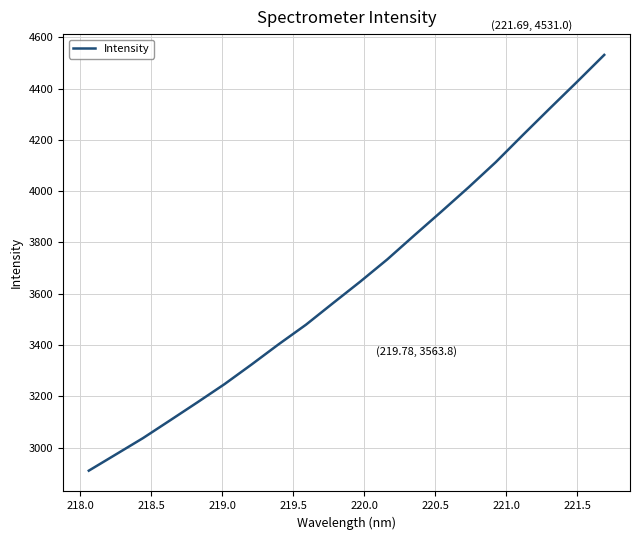

Reading right to left, list all the values displayed in this chart.

4531.0	4426.3	4323.2	4219.0	4113.1	4015.3	3921.0	3828.2	3734.2	3647.3	3563.8	3479.5	3403.7	3324.8	3248.0	3177.0	3107.2	3037.9	2974.3	2910.8